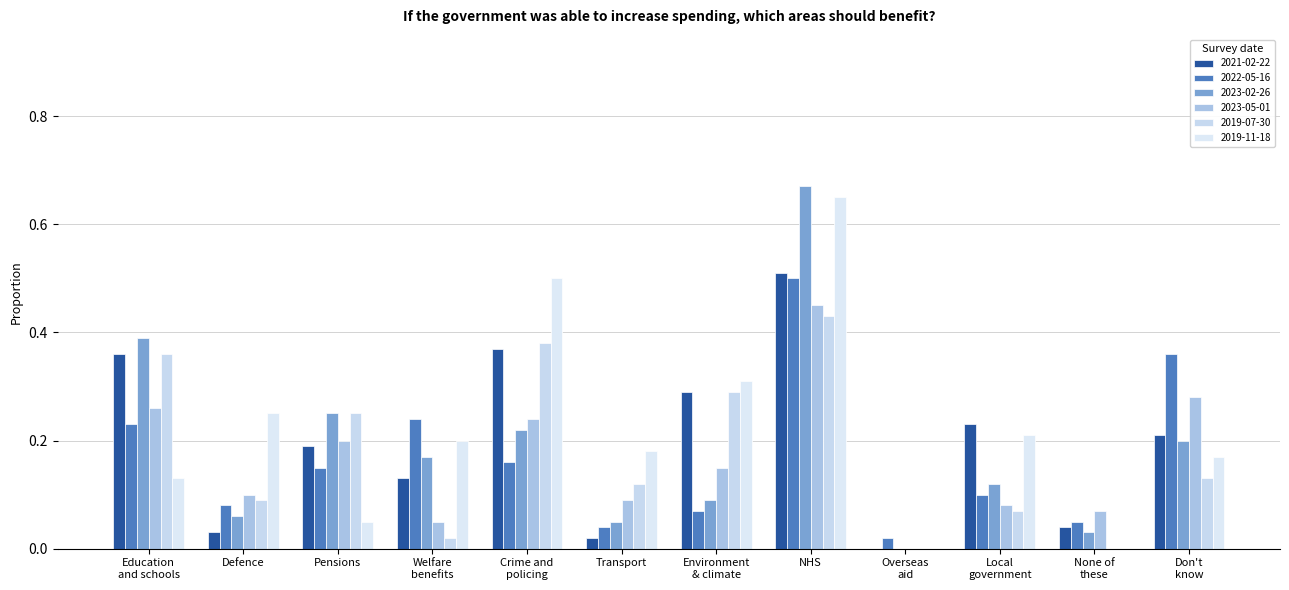

The value of 2019-11-18 at Don't
know is 0.3. True or false?

False